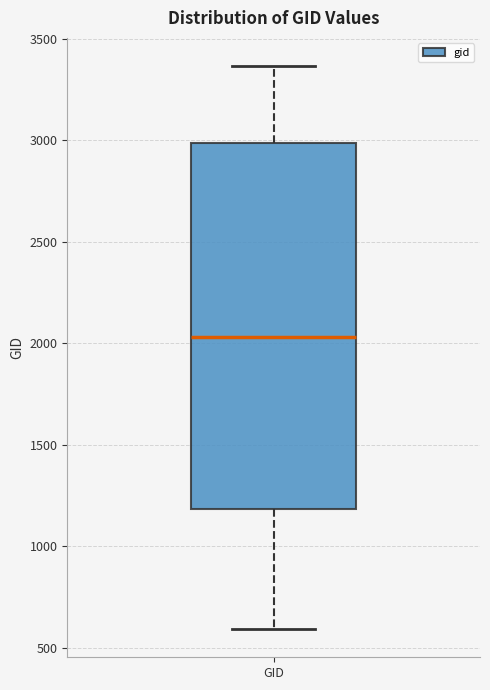

Transcribe this box plot: give where the median line is, the range the box spans, and where the two whiskers end, as read against the y-axis. The values are not printed on the chart, so give them approximately, as read against the axis.

median 2050, box 1200 to 3000, whiskers 600 to 3350